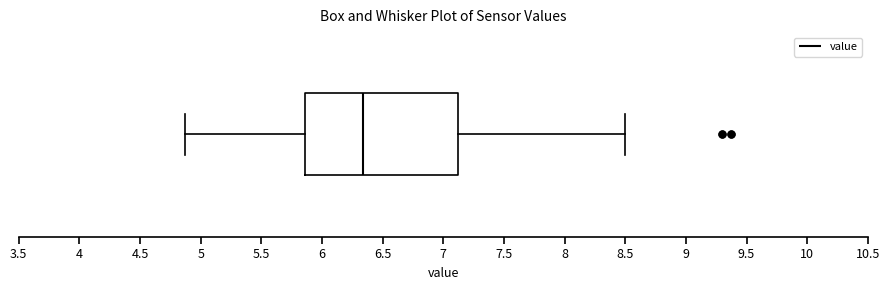

Read this box plot against the x-axis: the position of the median line, the range covered by the box, and the ends of both whiskers. The values are not printed on the chart, so give them approximately, as read against the axis.

median 6.35, box 5.85 to 7.15, whiskers 4.85 to 8.50